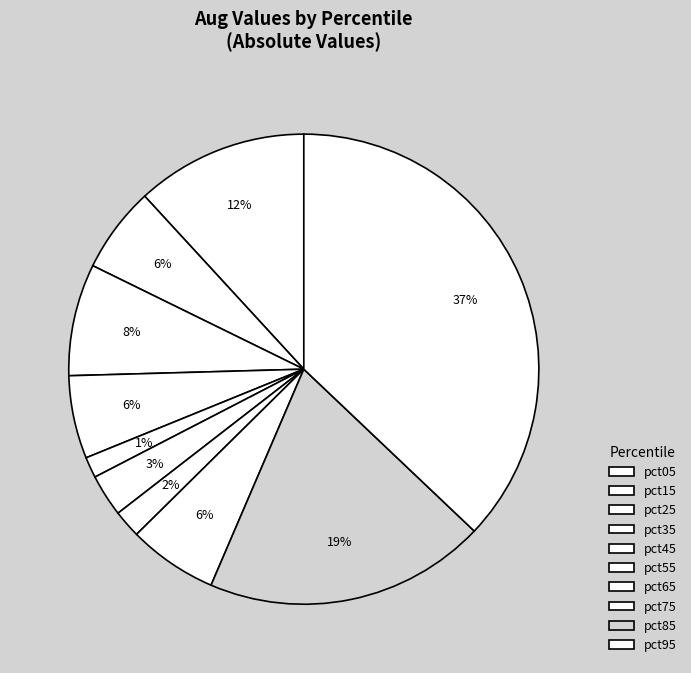

True or false: pct85 accounts for 30% of the total.

False